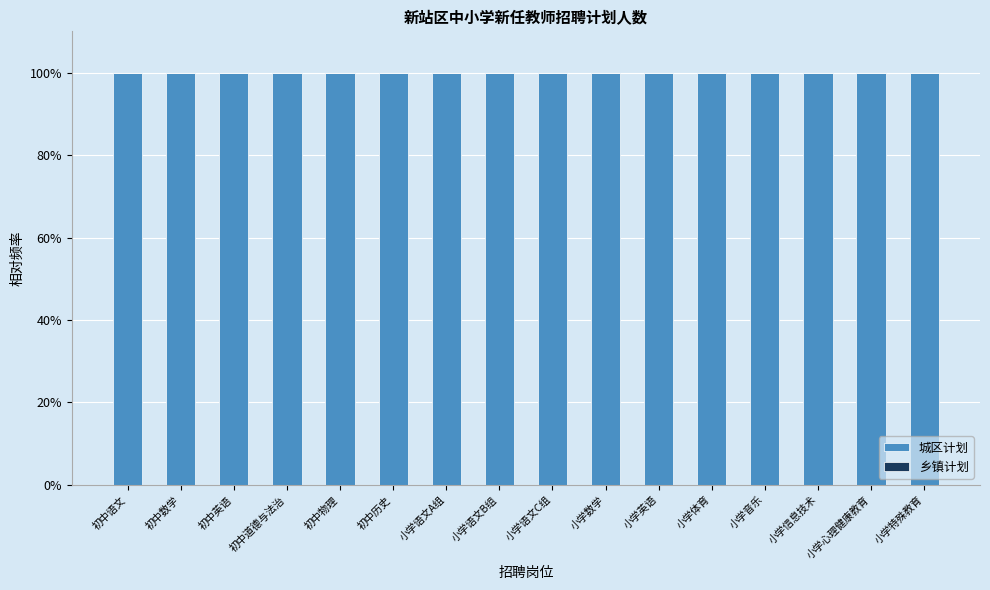

Reading left to right, transcribe all the data shown in this chart.

城区计划: 100	100	100	100	100	100	100	100	100	100	100	100	100	100	100	100
乡镇计划: 0	0	0	0	0	0	0	0	0	0	0	0	0	0	0	0